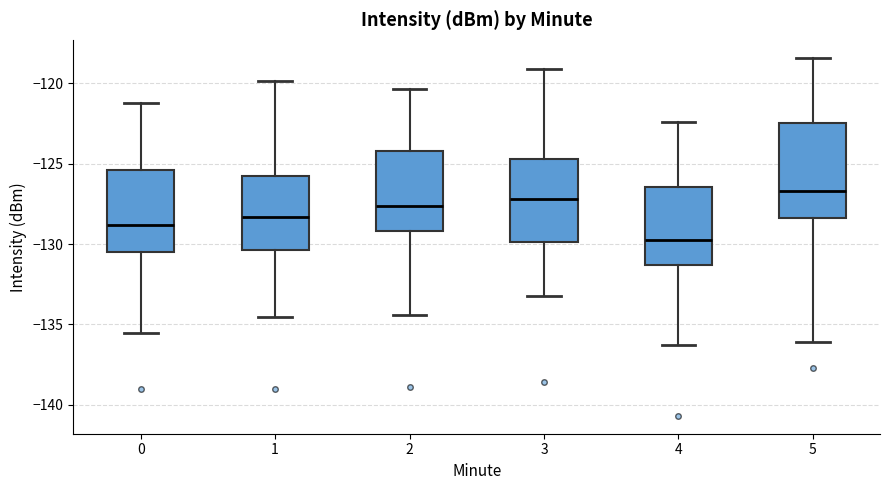

Reading left to right, transcribe this box plot: for each box, give where its median line is, the range the box spans, and where its two whiskers end, as read against the y-axis. The values are not printed on the chart, so give them approximately, as read against the axis.

0: median -129.0, box -130.5 to -125.5, whiskers -135.5 to -121.0
1: median -128.5, box -130.5 to -126.0, whiskers -134.5 to -120.0
2: median -127.5, box -129.0 to -124.0, whiskers -134.5 to -120.5
3: median -127.0, box -130.0 to -124.5, whiskers -133.0 to -119.0
4: median -129.5, box -131.5 to -126.5, whiskers -136.5 to -122.5
5: median -126.5, box -128.5 to -122.5, whiskers -136.0 to -118.5